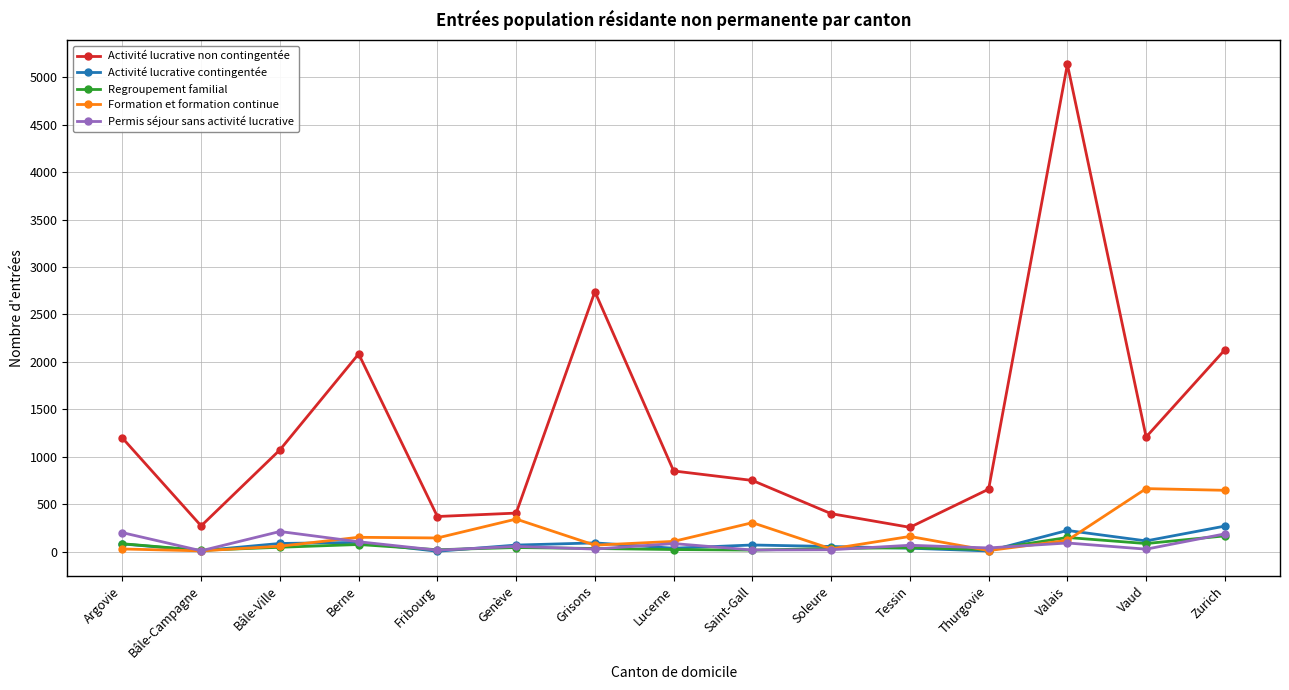

What is the highest value of the Regroupement familial series?

167